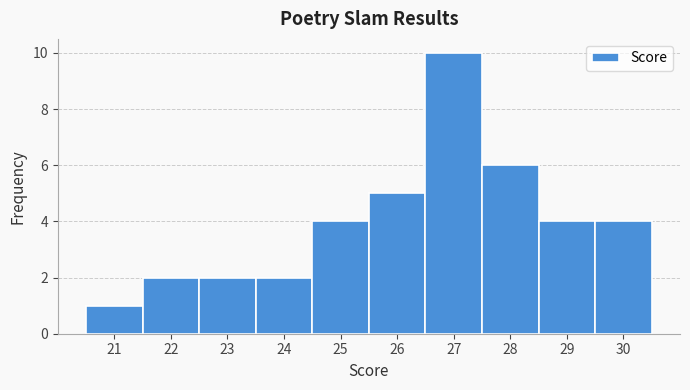

Which range on the x-axis has the tallest bar?

26.5 to 27.5